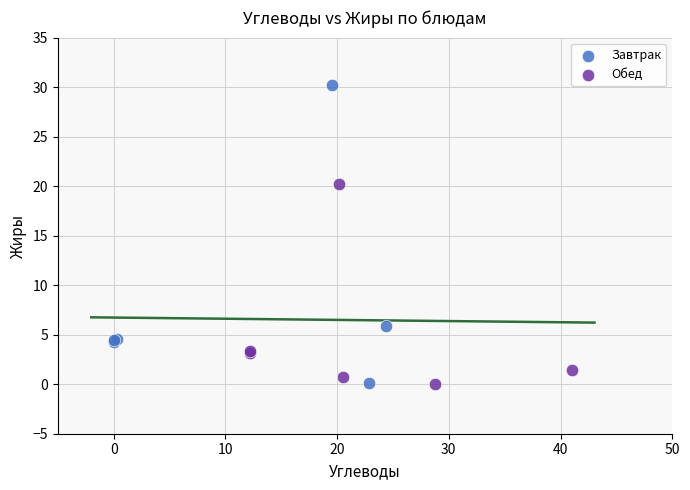

What are all the series names shown in the legend?

Завтрак, Обед